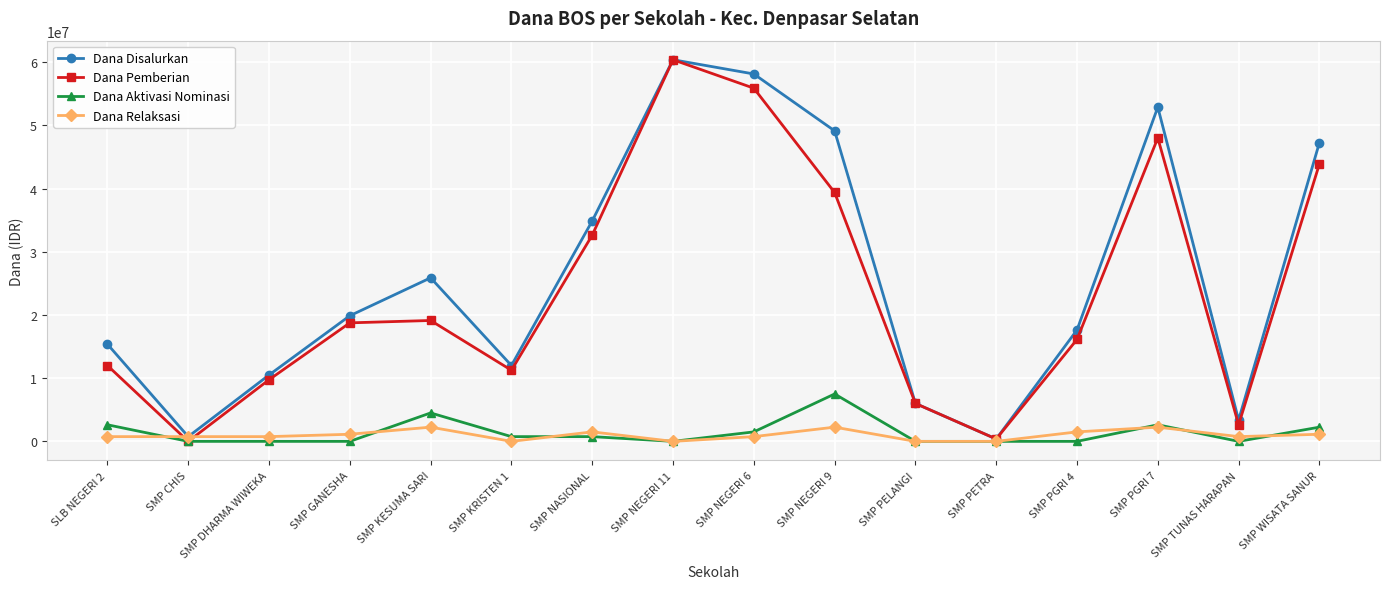

At which label is Dana Pemberian closest to 30187500?

SMP NASIONAL